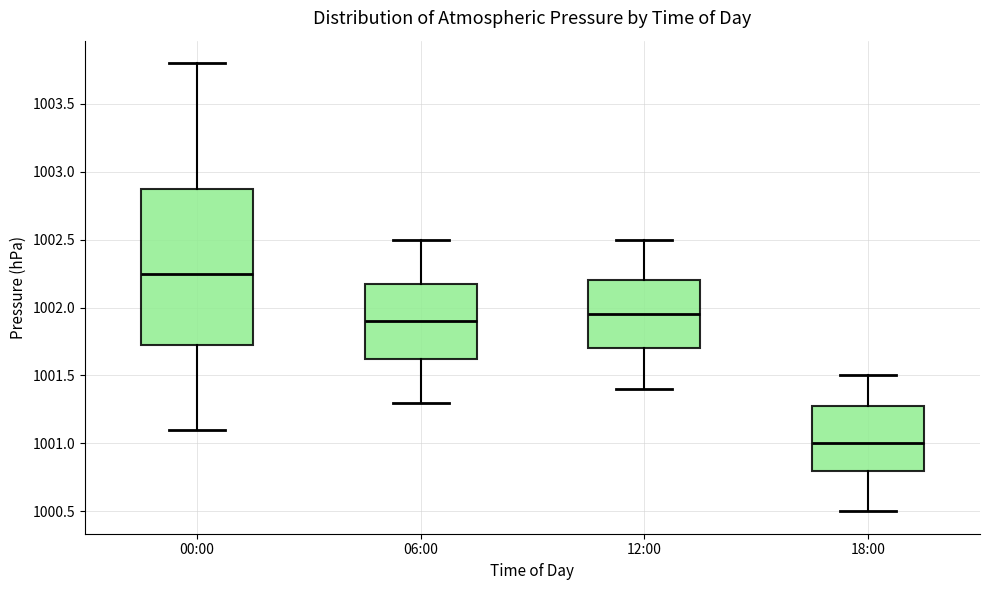

Comparing the boxes themselves (not the whiskers), which one is the tallest?

00:00